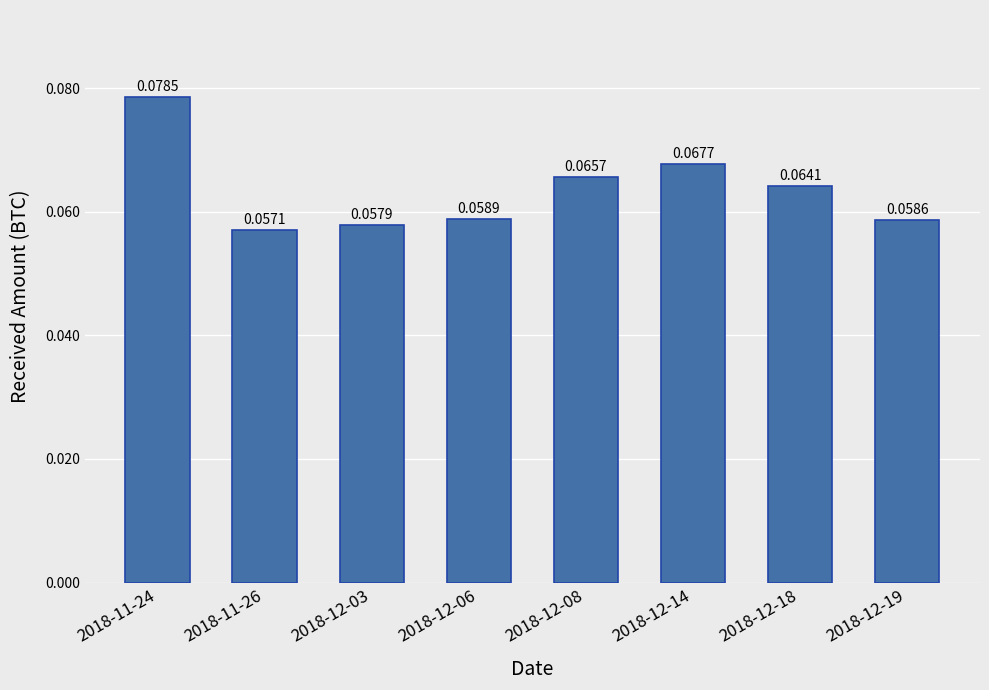

At which category does the chart reach its minimum across all series?

2018-11-26